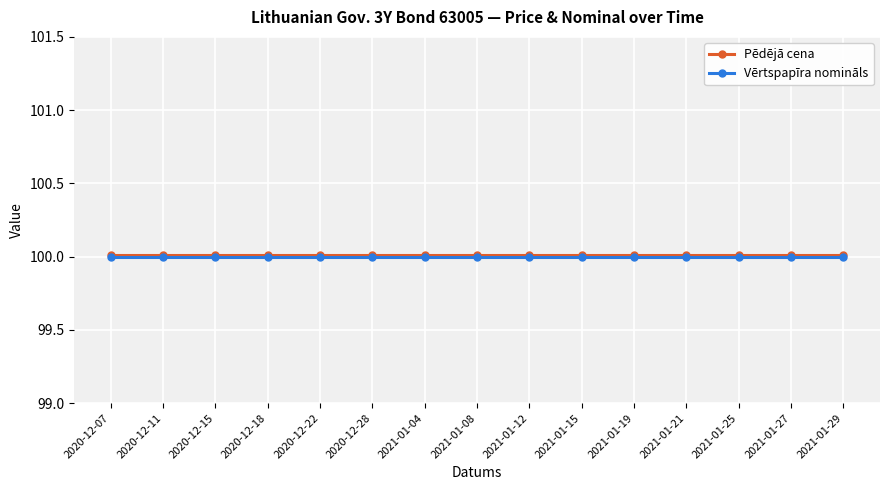

True or false: Vērtspapīra nomināls and Pēdējā cena intersect in this chart.

False